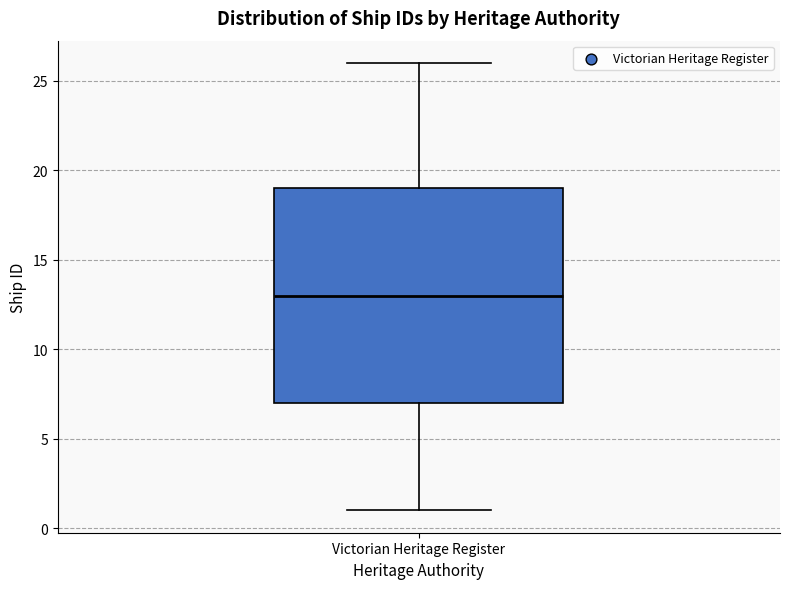

Transcribe this box plot: give where the median line is, the range the box spans, and where the two whiskers end, as read against the y-axis. The values are not printed on the chart, so give them approximately, as read against the axis.

median 13, box 7 to 19, whiskers 1 to 26